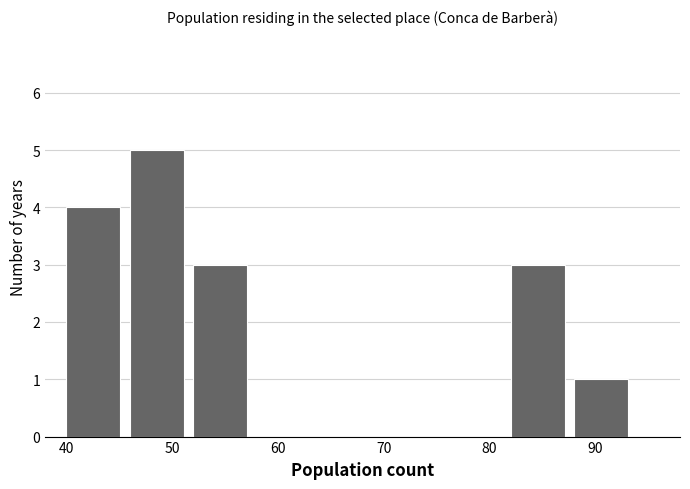

Reading left to right, transcribe this chart: for each bar, give the range it covers on the x-axis and its height. The values are not printed on the chart, so give them approximately, as read against the axis.

40 to 46: 4
46 to 52: 5
52 to 58: 3
58 to 64: 0
64 to 70: 0
70 to 76: 0
76 to 82: 0
82 to 88: 3
88 to 94: 1